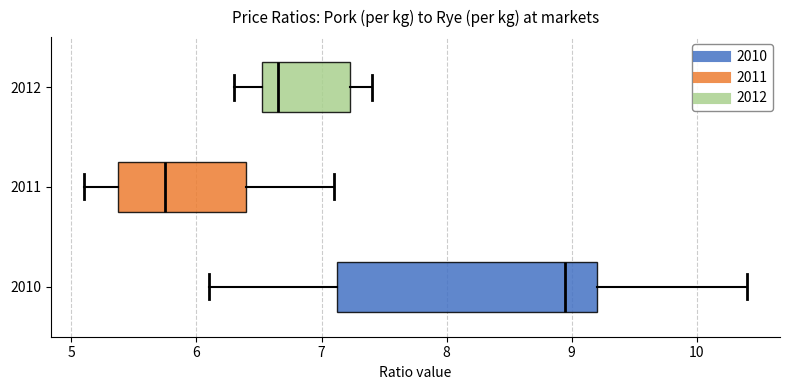

Where does the right whisker of the box at y = 2012 end on the x-axis? The values are not printed on the chart, so give them approximately, as read against the axis.

7.4